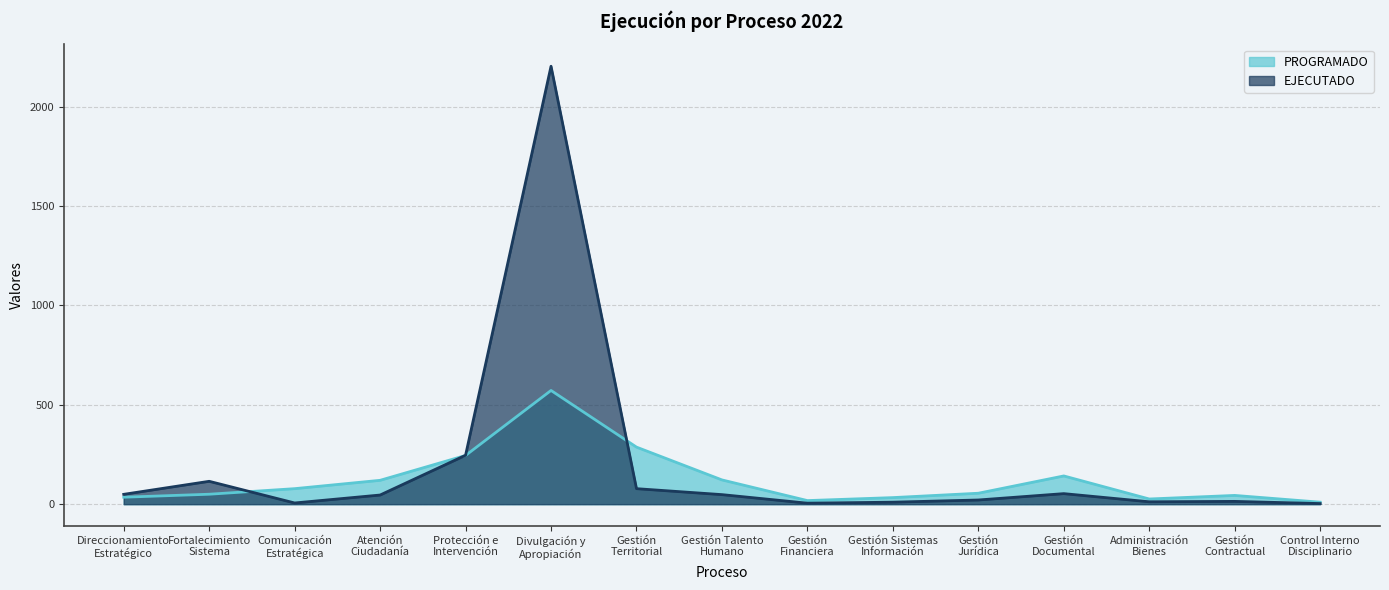

How many times do EJECUTADO and PROGRAMADO cross each other?

3